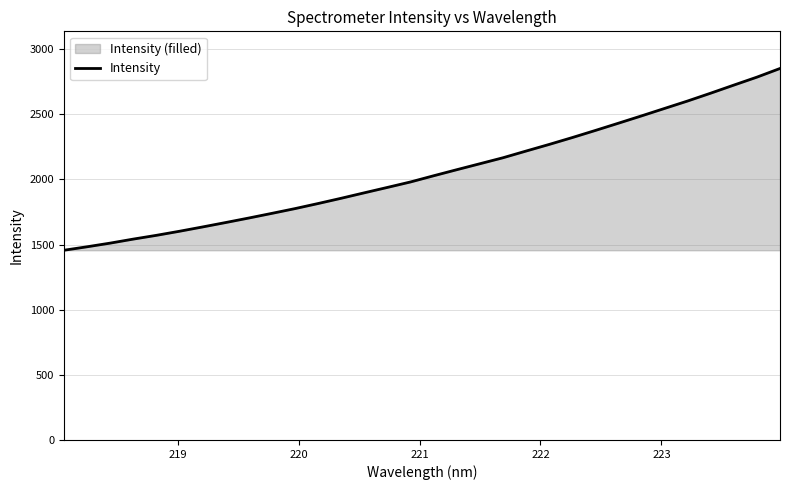

What is the greatest value displayed?

2851.4